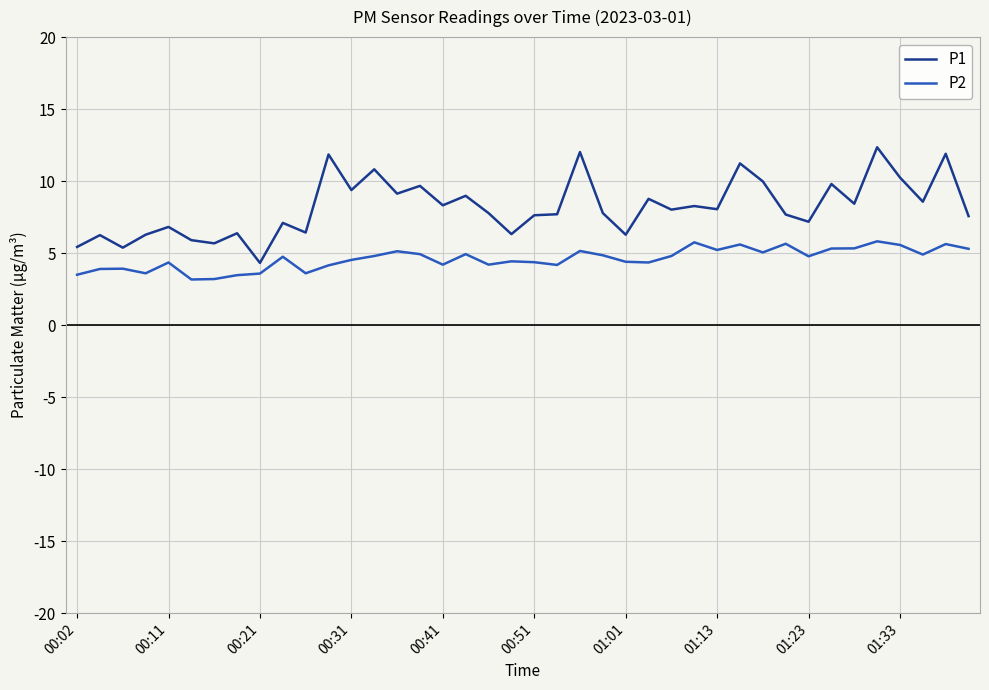

How many lines are shown in the chart?

2